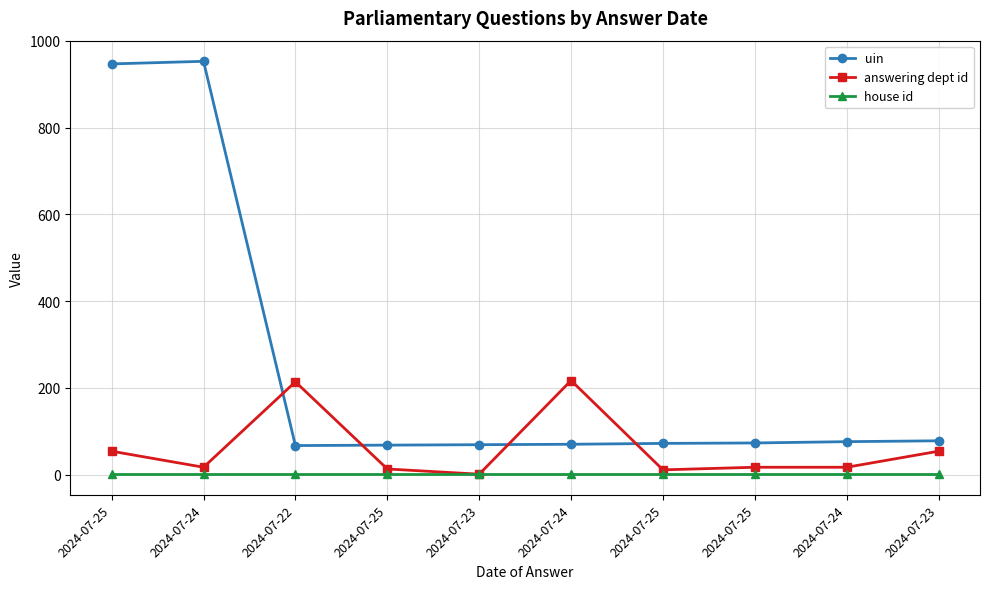

At which category does the chart reach its peak across all series?

2024-07-24